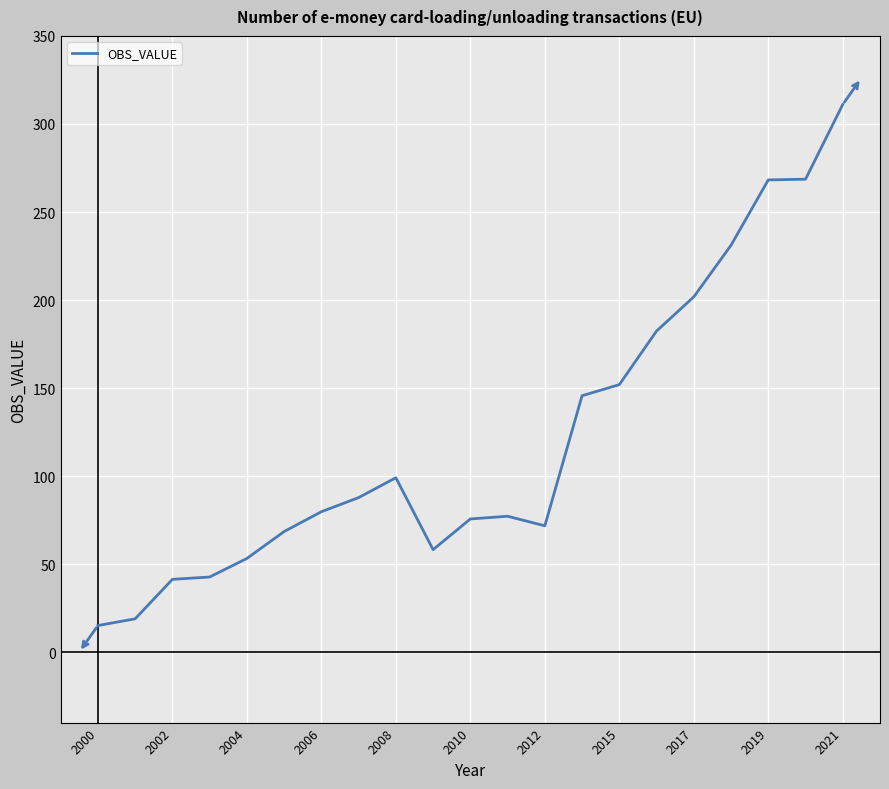

What is the smallest value displayed?

15.1